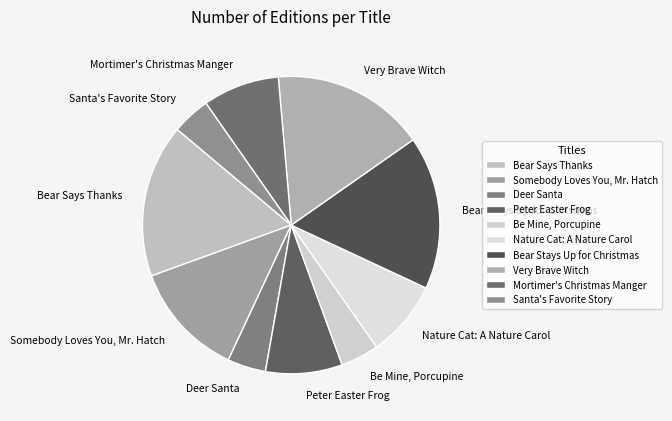

True or false: Mortimer's Christmas Manger accounts for 1% of the total.

False